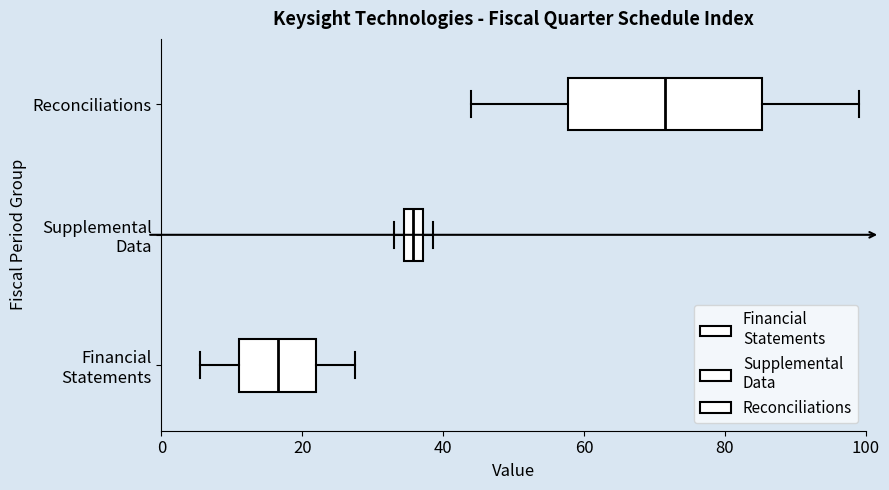

Where is the left edge of the box for Supplemental Data on the x-axis? The values are not printed on the chart, so give them approximately, as read against the axis.

34